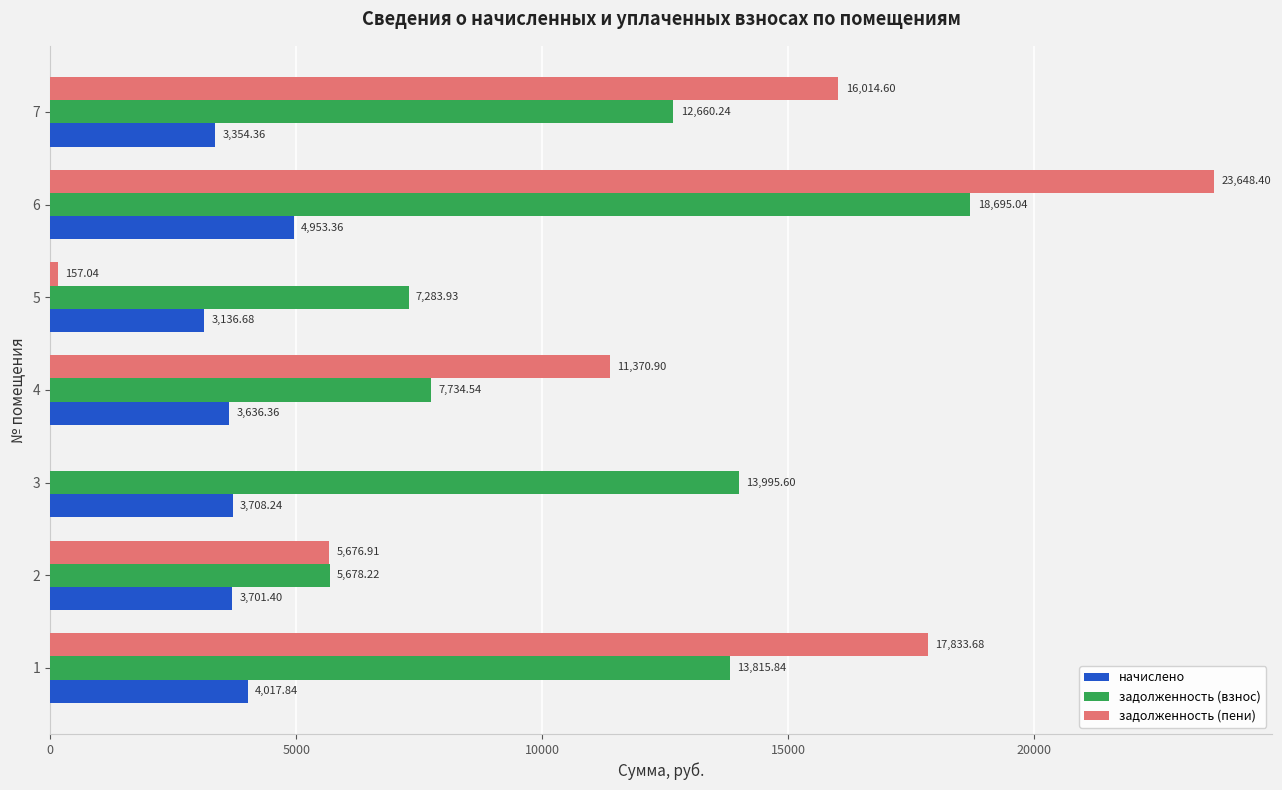

Between 2 and 7, which series saw the biggest shift?

задолженность (пени)